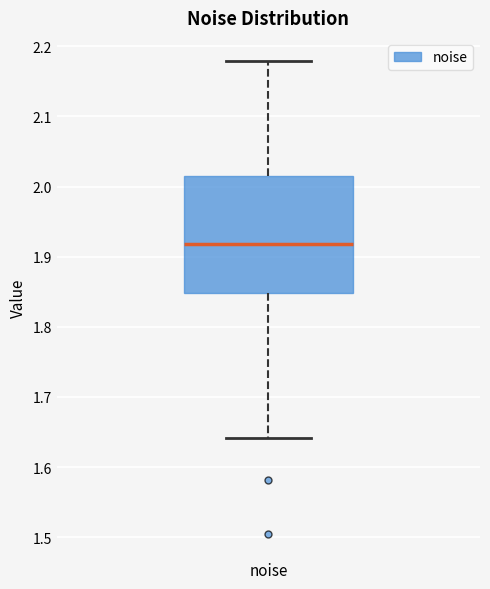

Transcribe this box plot: give where the median line is, the range the box spans, and where the two whiskers end, as read against the y-axis. The values are not printed on the chart, so give them approximately, as read against the axis.

median 1.92, box 1.85 to 2.02, whiskers 1.64 to 2.18